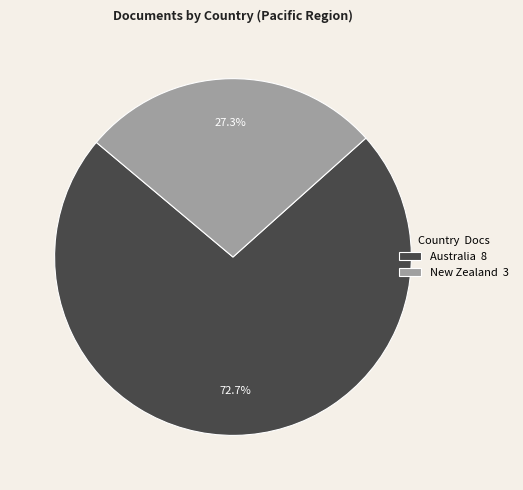

To the nearest percent, what is the average slice percentage?

50%